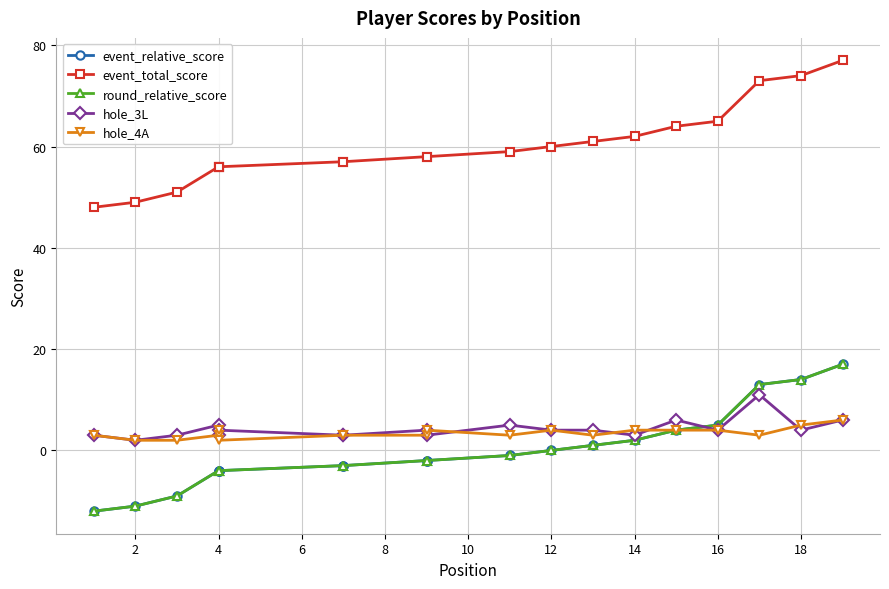

What is the maximum value shown in the chart?

77